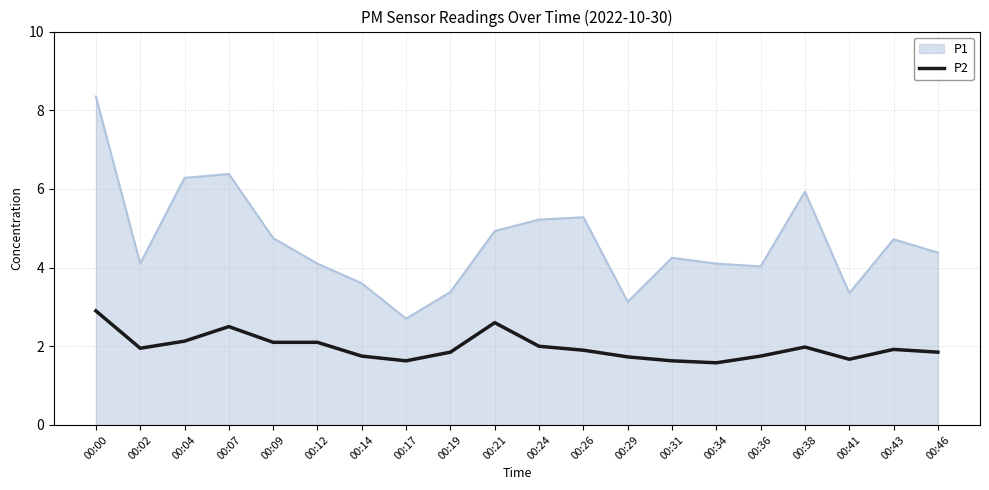

What is the difference between the maximum and minimum values in the P2 series?

1.3